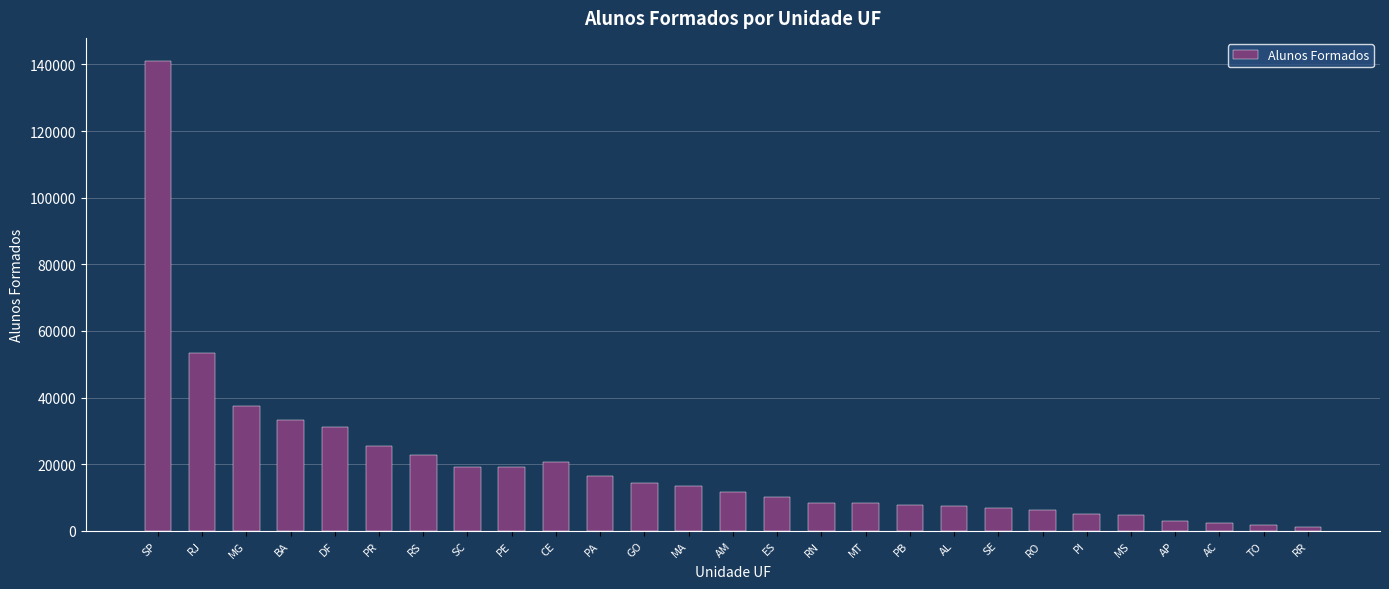

Which category has the highest value across all series?

SP